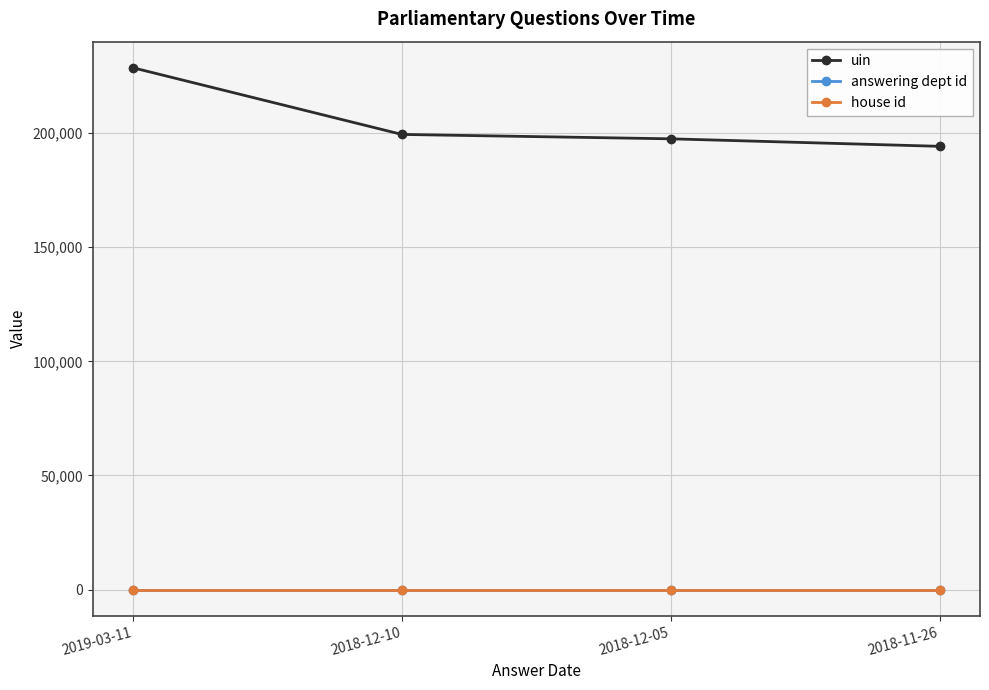

Where does the uin series first go above 199381?

2019-03-11